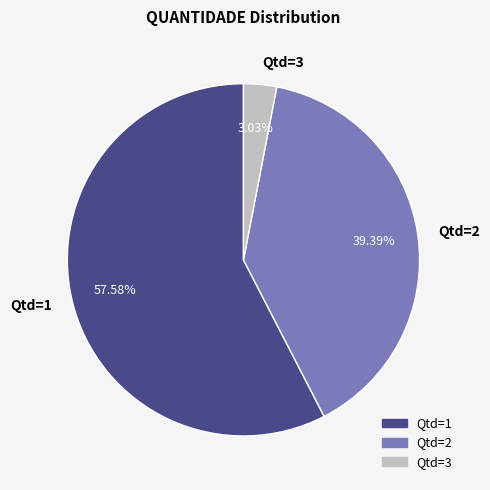

Do Qtd=1 and Qtd=3 together represent more than half of the pie?

Yes